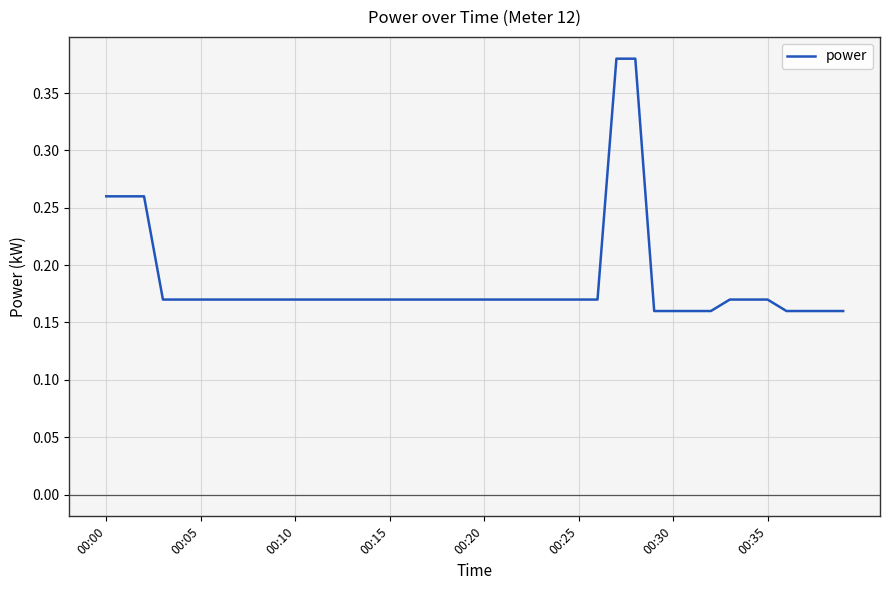

How many lines are shown in the chart?

1